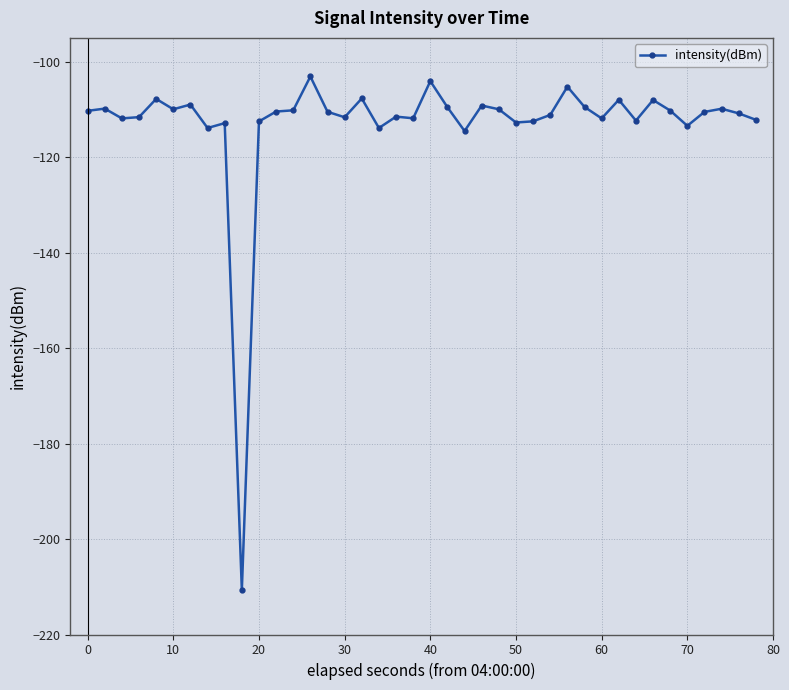

What is the difference between the maximum and minimum values?

107.6